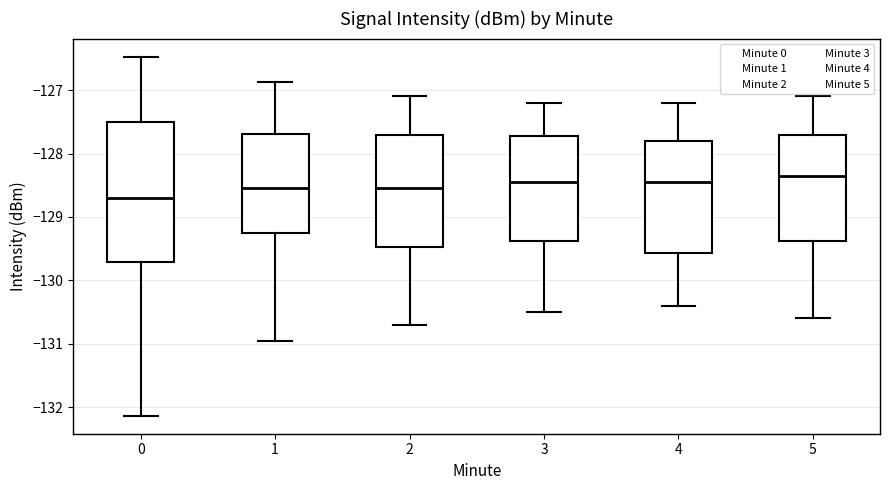

Which box's median line is the lowest?

0